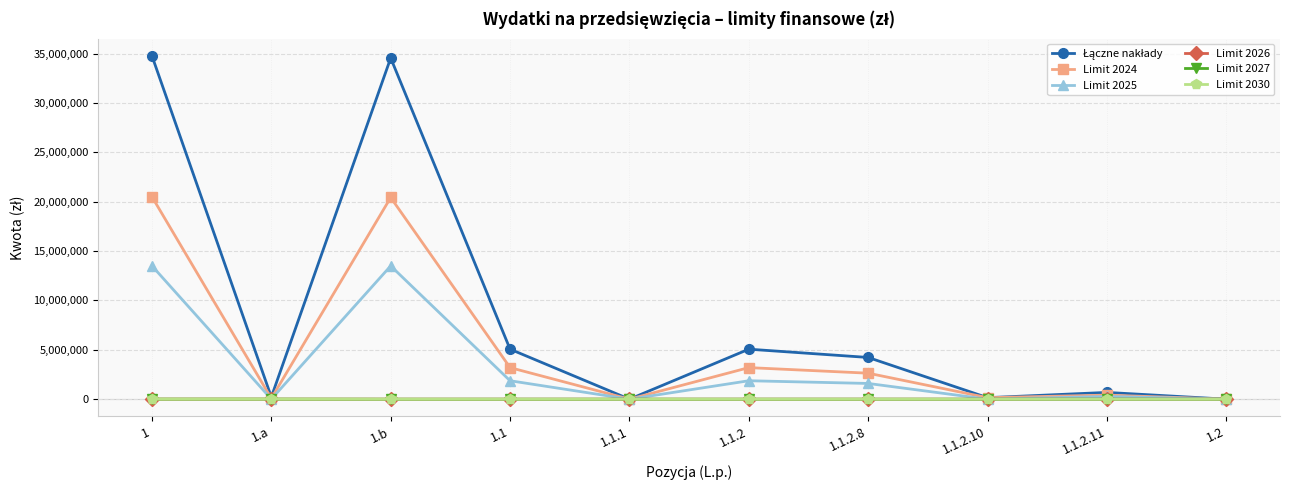

Between 1.a and 1, which is larger?

1